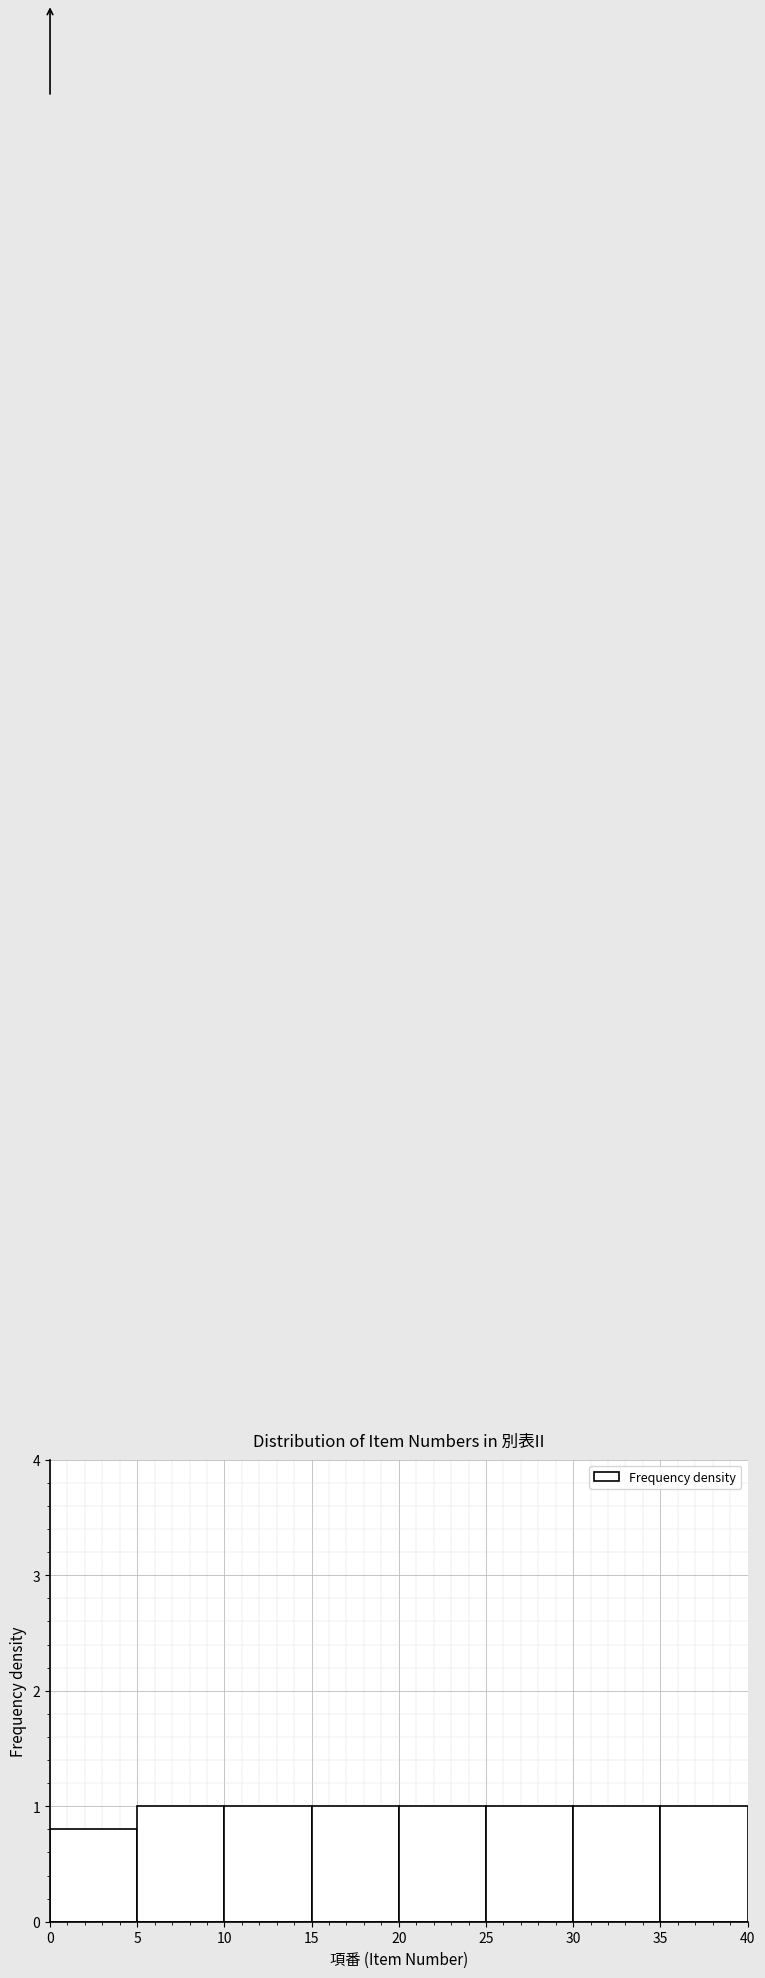

Reading left to right, list every bar in this chart as the range it spans on the x-axis followed by its height. The values are not printed on the chart, so give them approximately, as read against the axis.

0 to 5: 0.8
5 to 10: 1.0
10 to 15: 1.0
15 to 20: 1.0
20 to 25: 1.0
25 to 30: 1.0
30 to 35: 1.0
35 to 40: 1.0